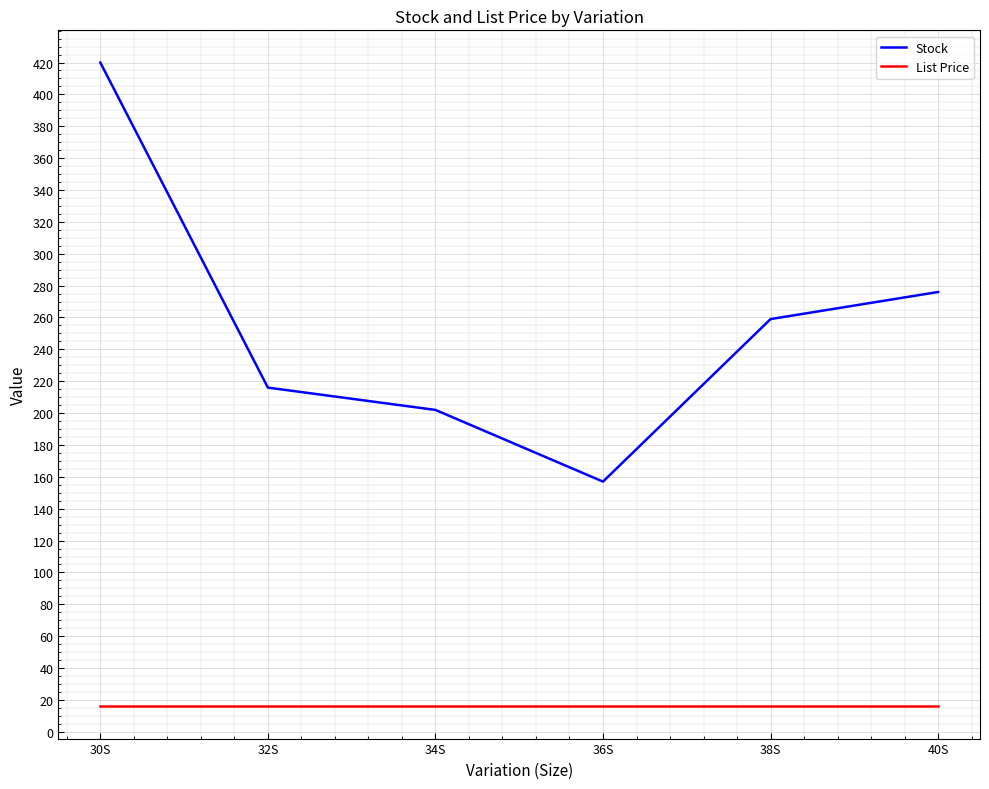

What position from the left is 32S?

2